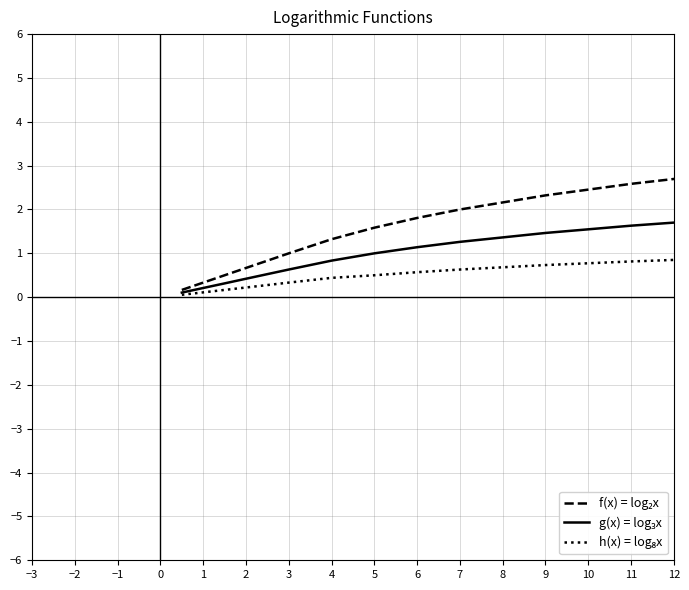

What is the minimum value shown in the chart?

0.1